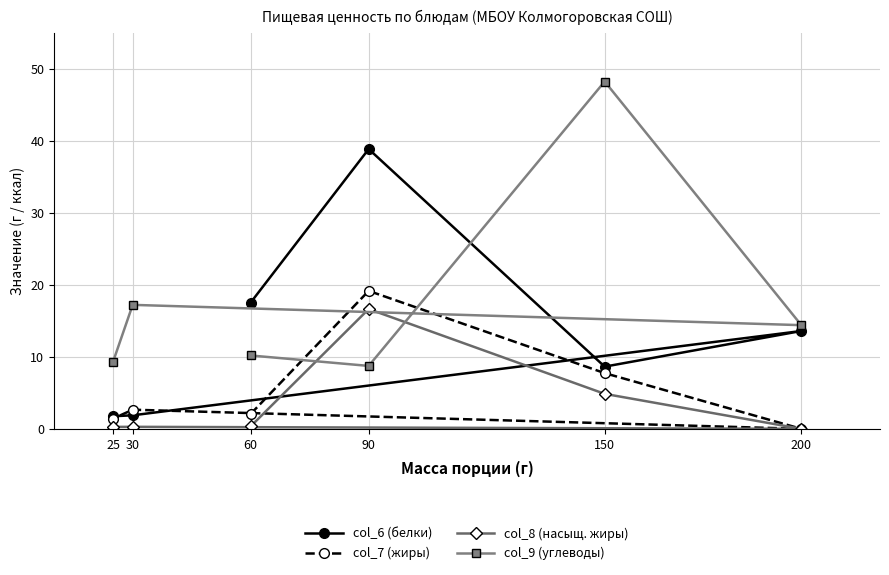

What is the sum of the col_9 (углеводы) values at 25 and 200?

23.7